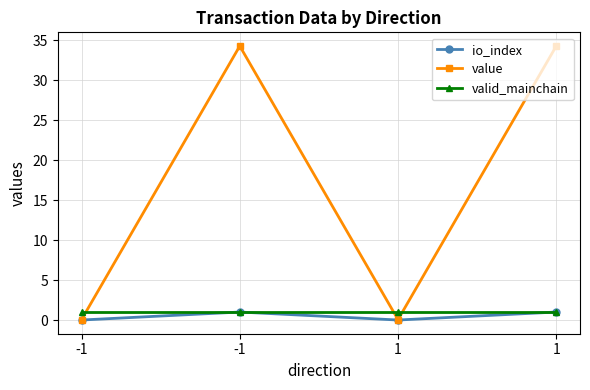

Which category has the lowest value in the value series?

-1